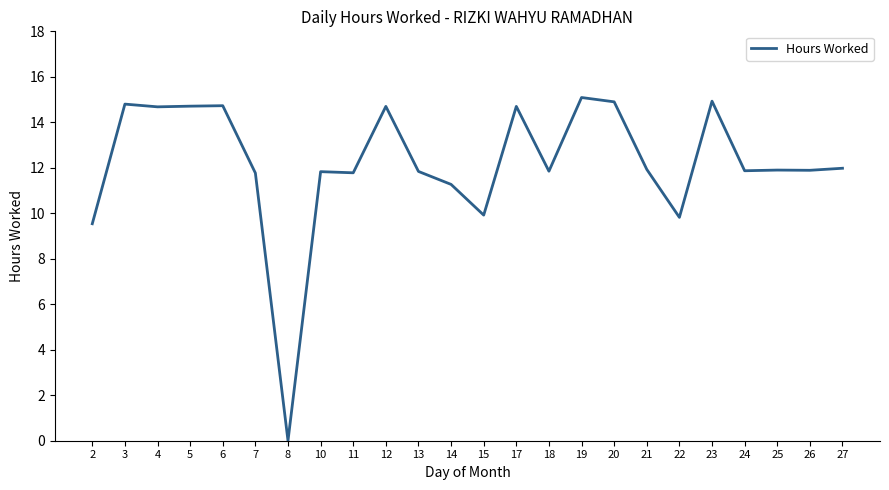

What is the ratio of the value at 23 to the value at 11?

1.3